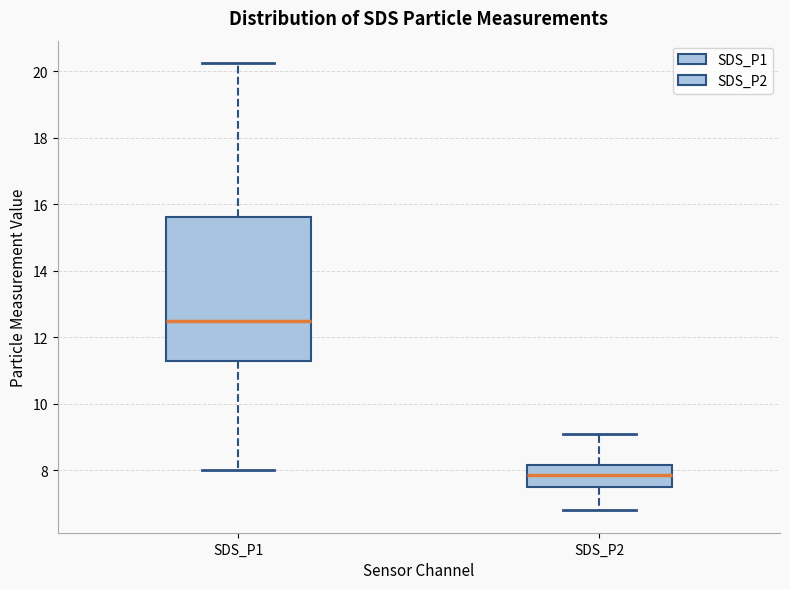

Comparing the boxes themselves (not the whiskers), which one is the tallest?

SDS_P1